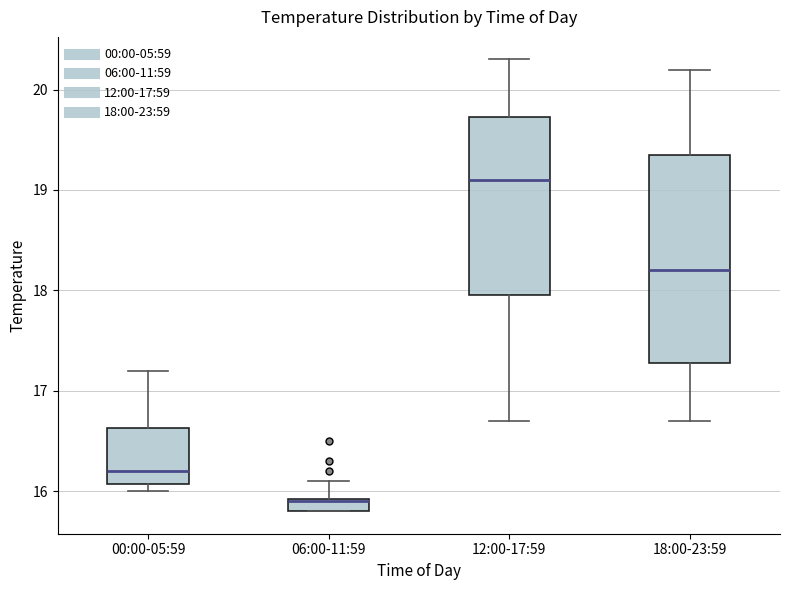

Where is the upper edge of the box for 12:00-17:59 on the y-axis? The values are not printed on the chart, so give them approximately, as read against the axis.

19.7